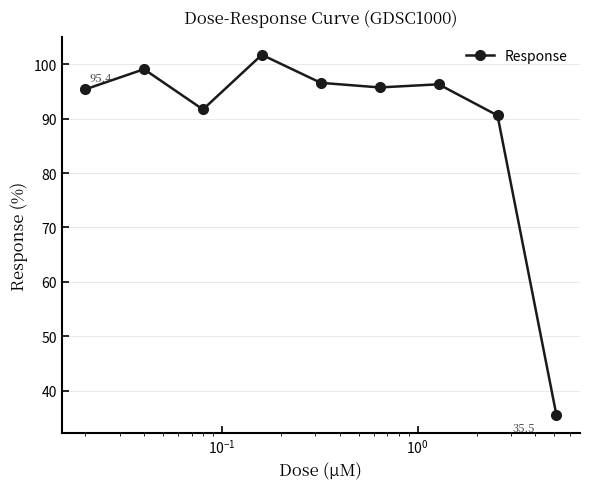

True or false: there are more than 0 points higher than both neighbors.

True